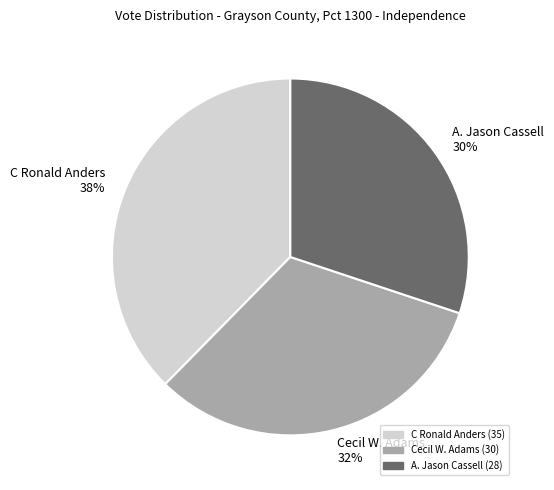

Does Cecil W. Adams represent more than half of the total?

No